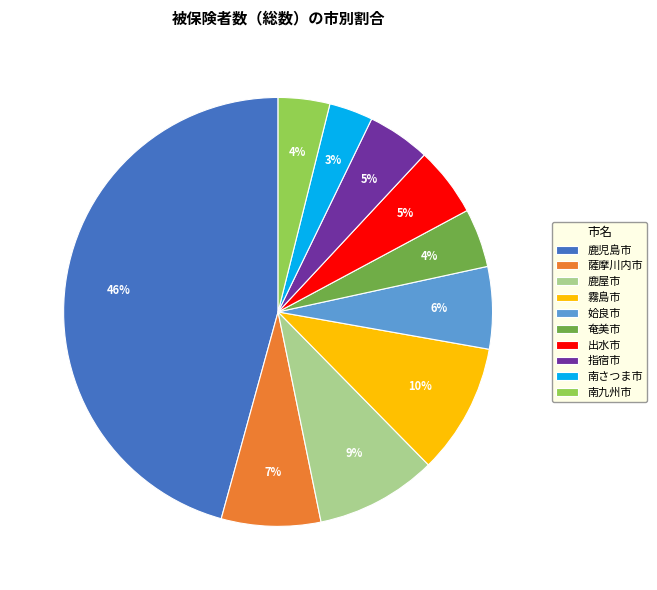

Approximately how many times larger is the value at 南九州市 compared to 指宿市?

0.8